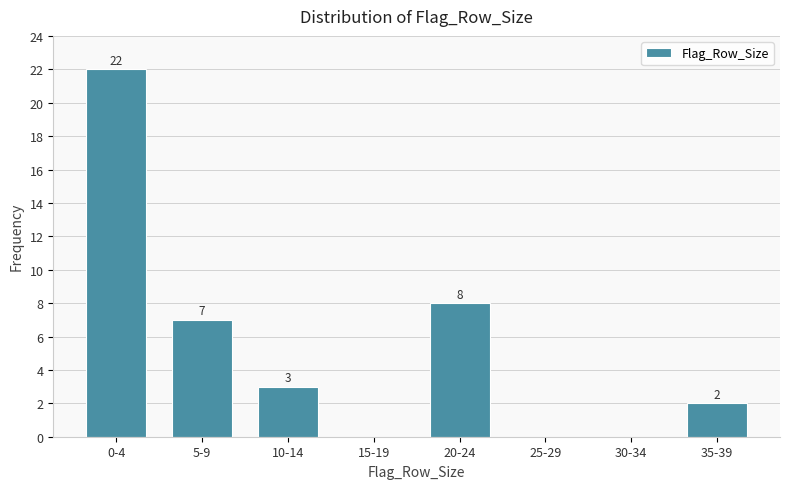

Reading left to right, transcribe all the data shown in this chart.

0-4=22	5-9=7	10-14=3	15-19=0	20-24=8	25-29=0	30-34=0	35-39=2